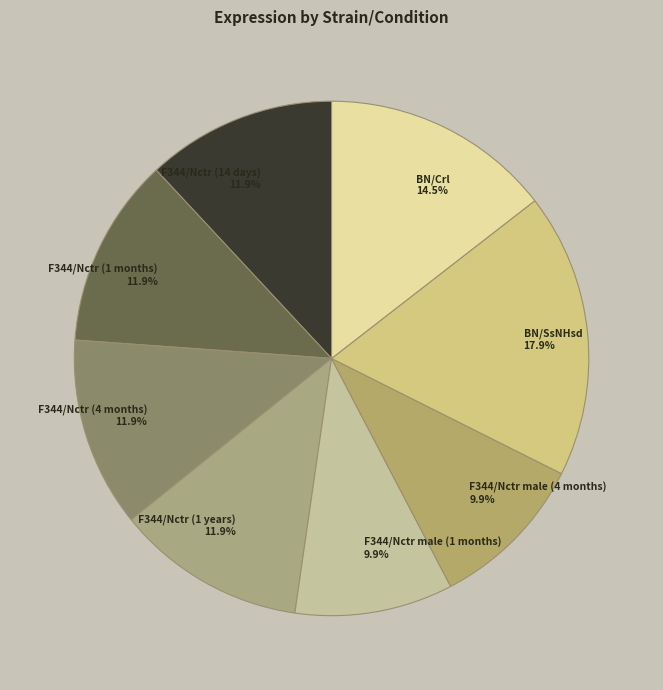

Which category has the biggest portion of the pie?

BN/SsNHsd